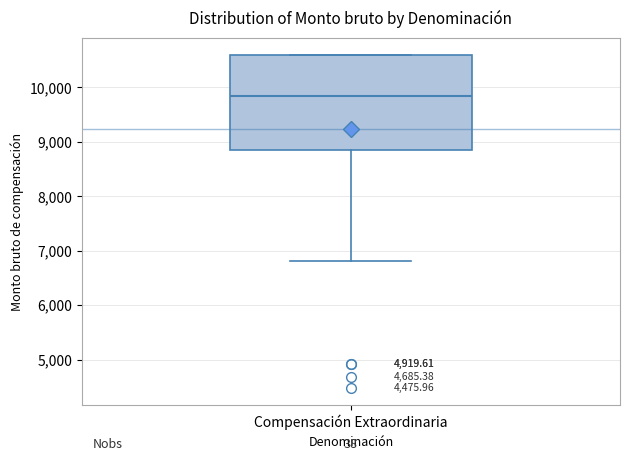

Transcribe this box plot: give where the median line is, the range the box spans, and where the two whiskers end, as read against the y-axis. The values are not printed on the chart, so give them approximately, as read against the axis.

median 9800, box 8900 to 10600, whiskers 6800 to 10600